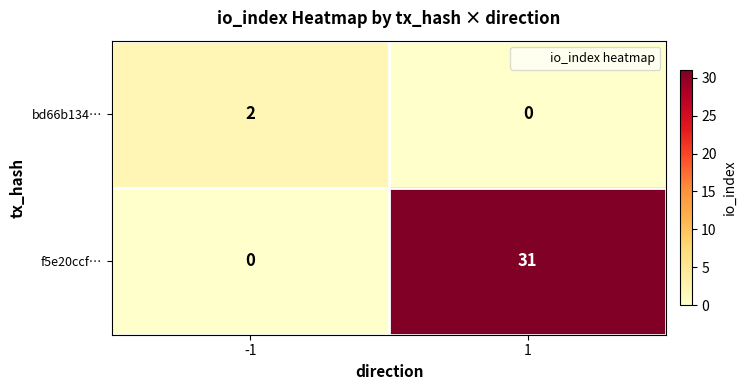

Is the value of f5e20ccf… at -1 greater than the value of bd66b134… at -1?

No